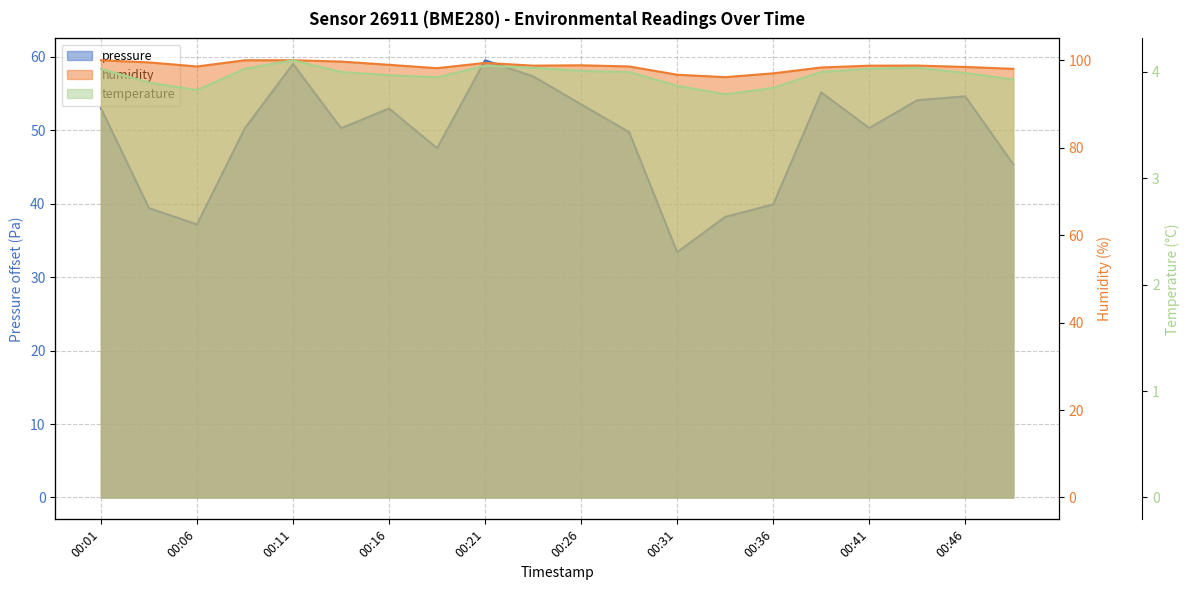

At which category does the chart reach its minimum across all series?

00:33